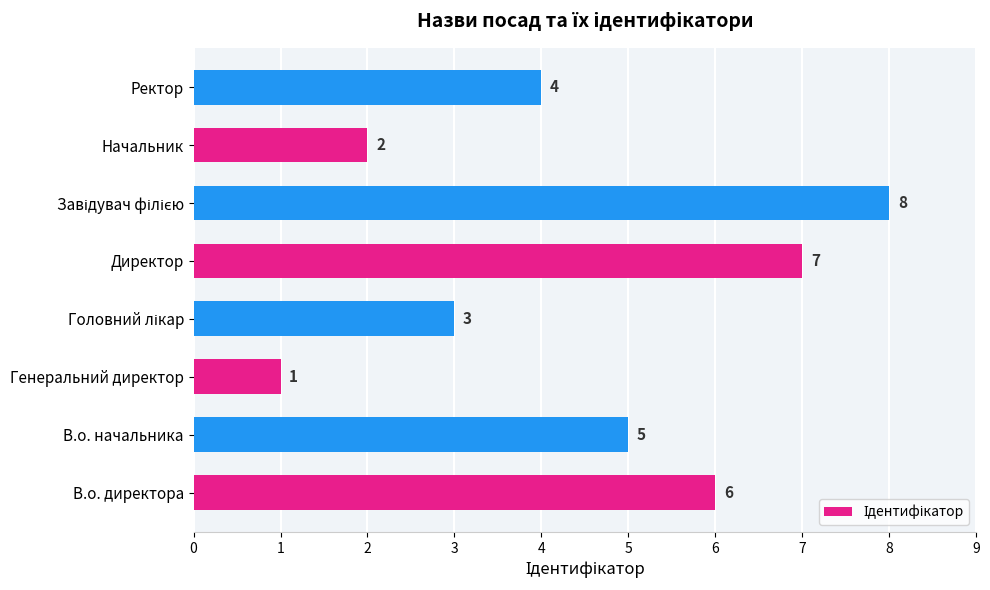

What is the smallest value displayed?

1